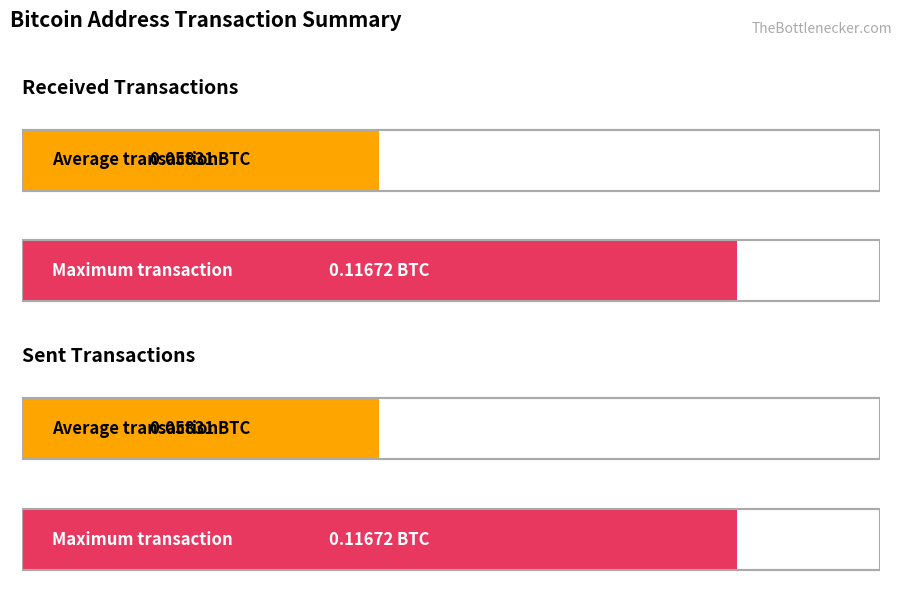

Is it true that received equals 0.0 at 2021-12-03?

False